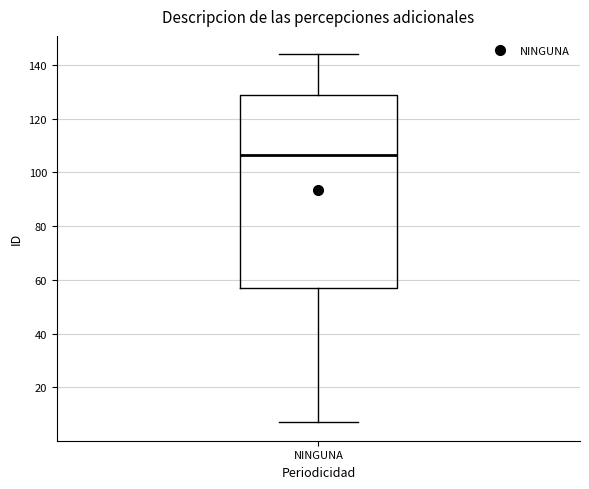

Transcribe this box plot: give where the median line is, the range the box spans, and where the two whiskers end, as read against the y-axis. The values are not printed on the chart, so give them approximately, as read against the axis.

median 106, box 58 to 128, whiskers 8 to 144